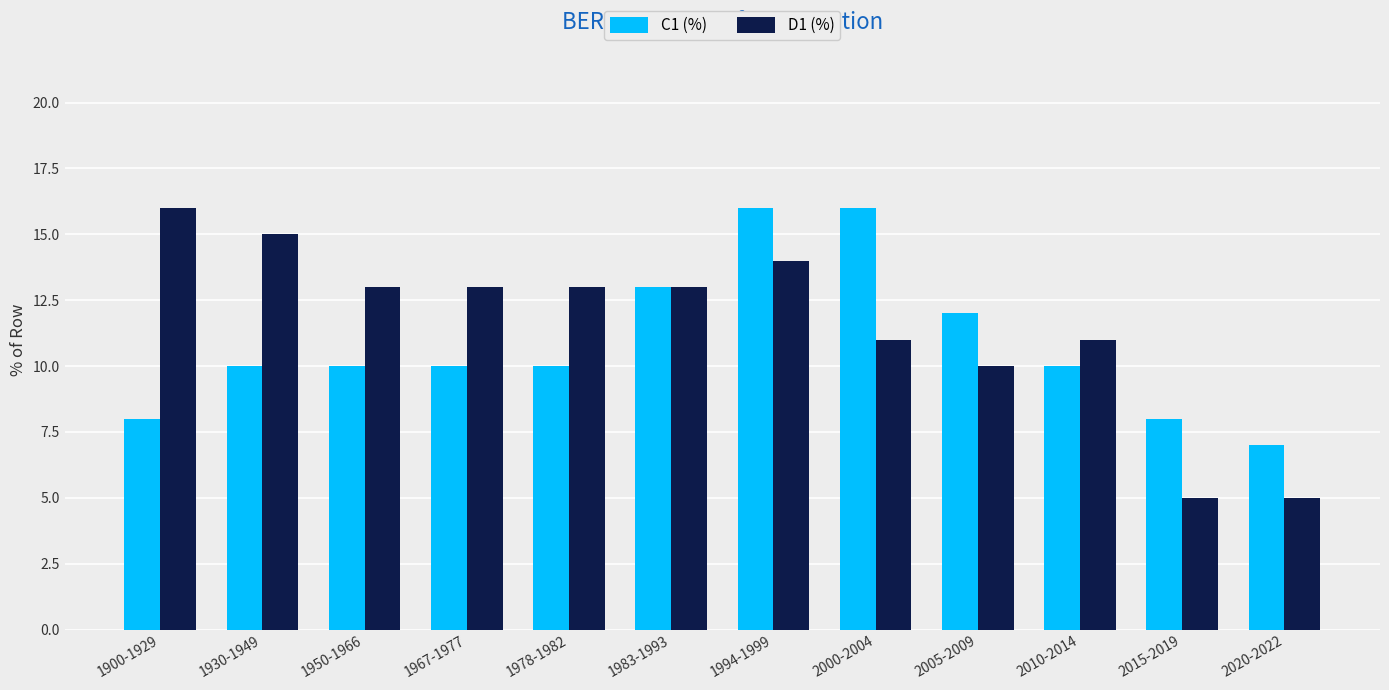

The value of D1 (%) at 1967-1977 is 13. True or false?

True